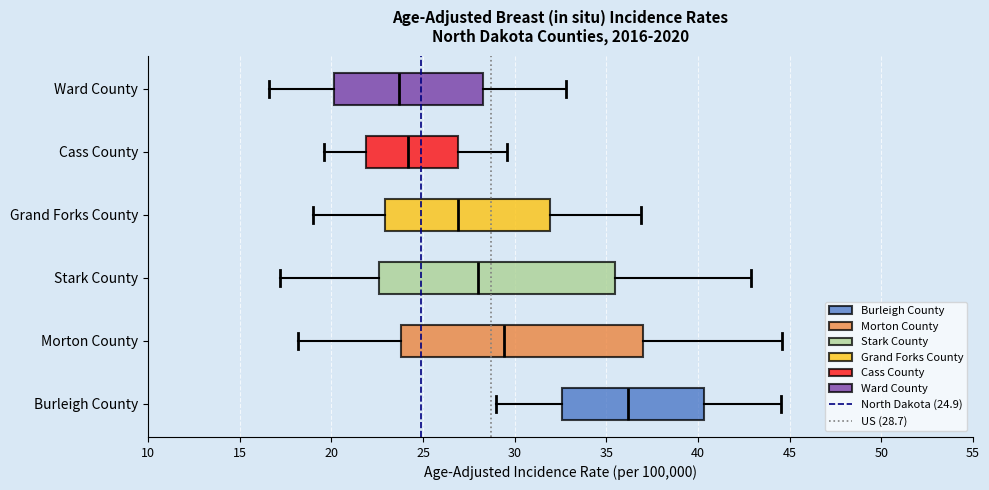

Where is the right edge of the box for Stark County on the x-axis? The values are not printed on the chart, so give them approximately, as read against the axis.

35.5